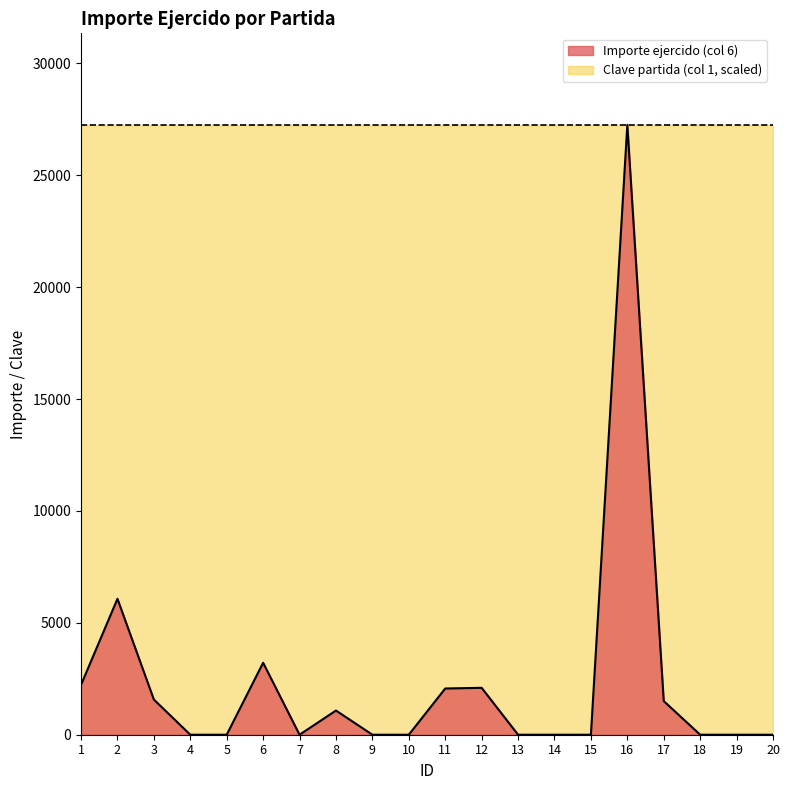

True or false: the data has more than 2 interior local peaks.

True